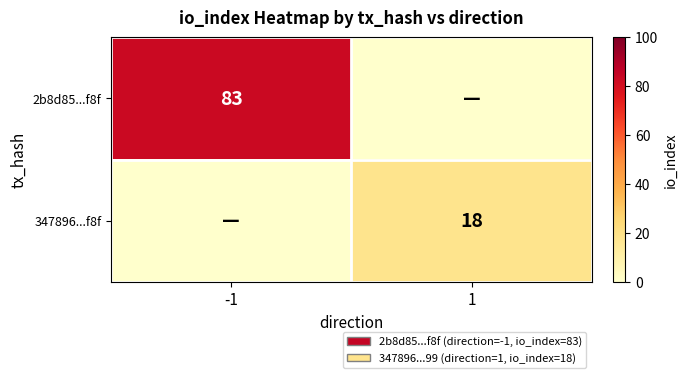

Rank the categories by 347896...f8f value from highest to lowest.

1, -1